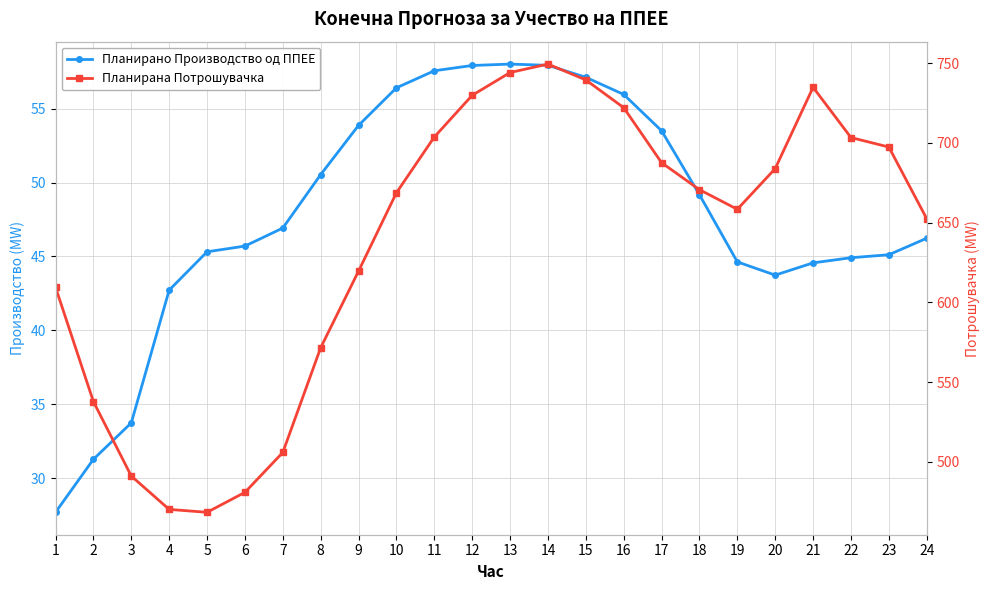

True or false: Планирано Производство од ППЕЕ has more than 0 interior local peaks.

True